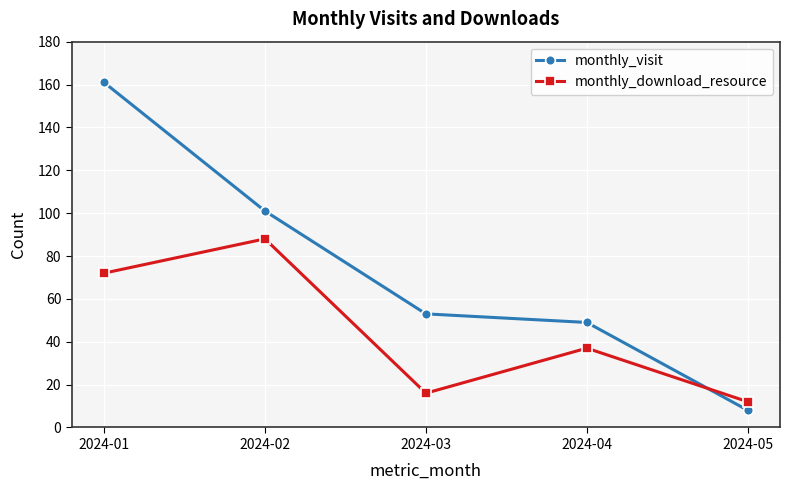

What is the sum of the monthly_download_resource values at 2024-01 and 2024-05?

84